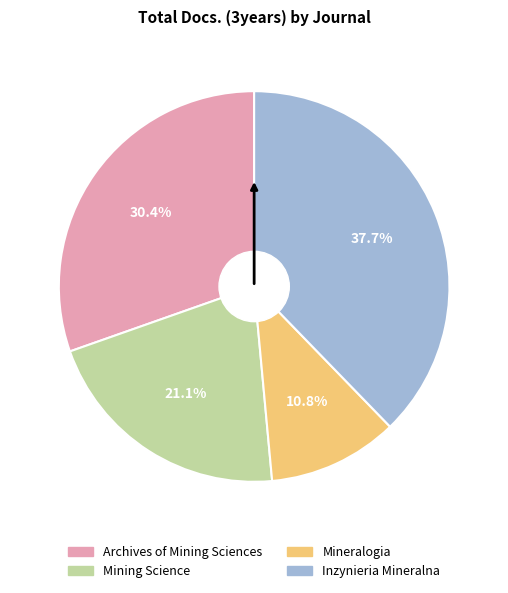

Which slice is the largest?

Inzynieria Mineralna